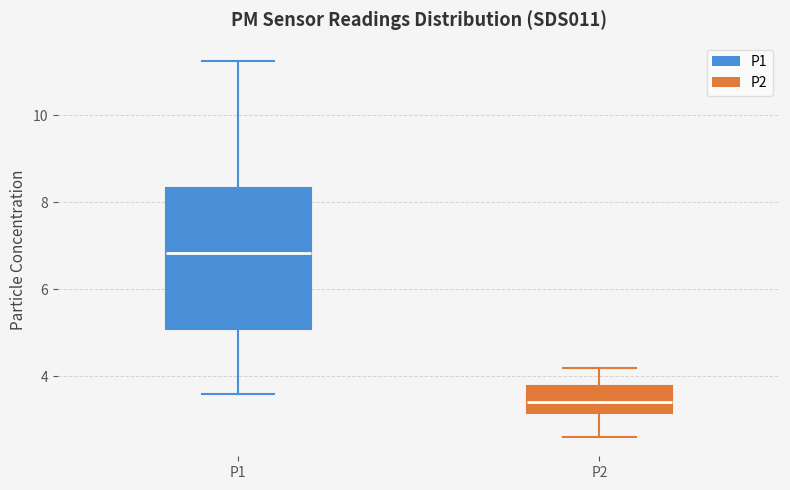

Which box has the lowest median line?

P2